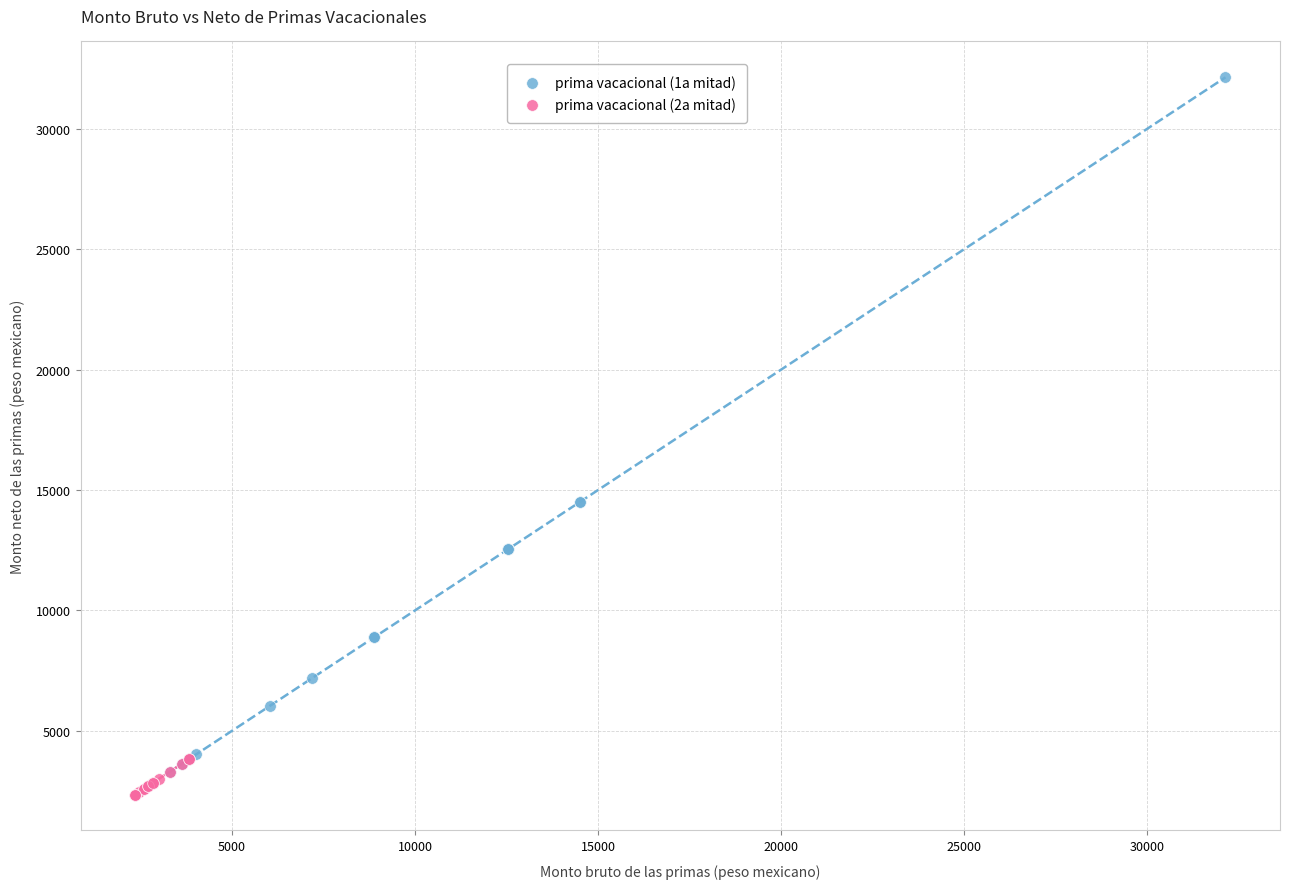

Which series has the largest Y range (max minus min)?

prima vacacional (1a mitad)